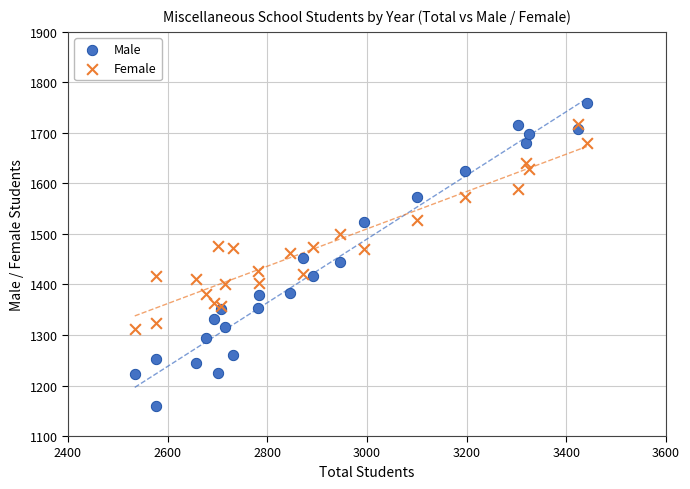

Which series has the largest Y range (max minus min)?

Male